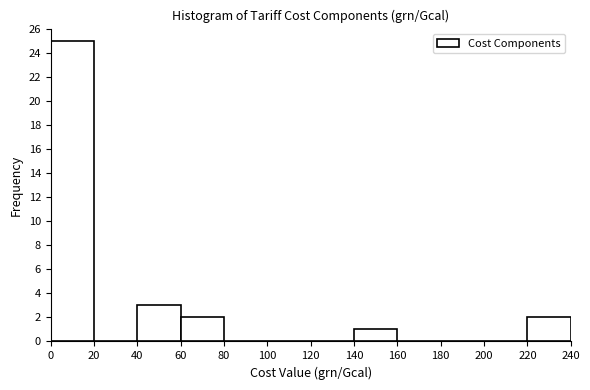

Reading left to right, transcribe this chart: for each bar, give the range it covers on the x-axis and its height. The values are not printed on the chart, so give them approximately, as read against the axis.

0 to 20: 25
20 to 40: 0
40 to 60: 3
60 to 80: 2
80 to 100: 0
100 to 120: 0
120 to 140: 0
140 to 160: 1
160 to 180: 0
180 to 200: 0
200 to 220: 0
220 to 240: 2